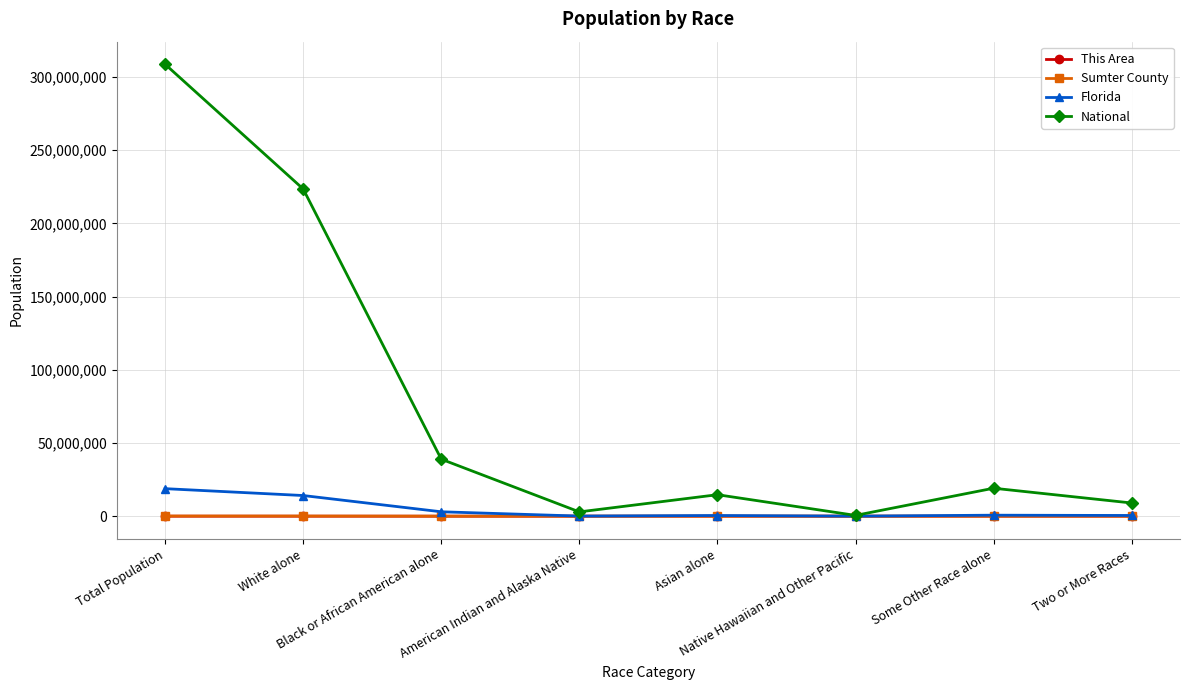

Which series has the widest spread of values?

National